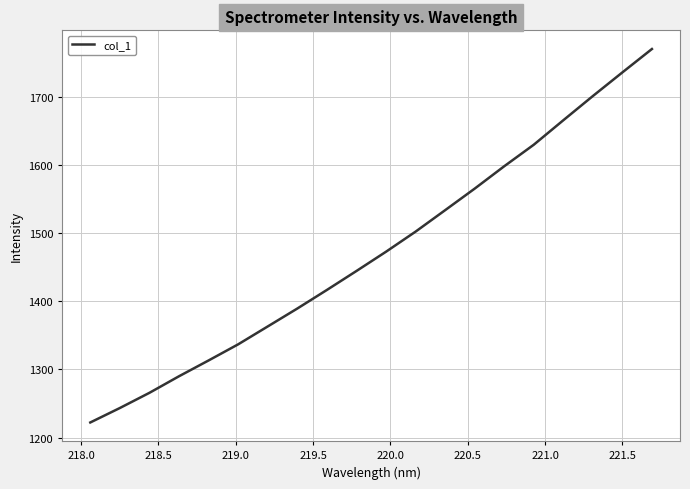

How many lines are shown in the chart?

1